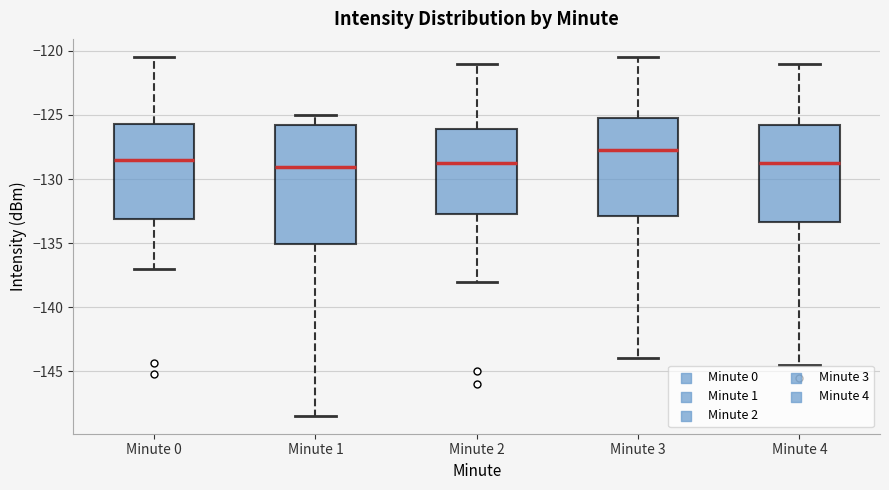

Reading left to right, transcribe this box plot: for each box, give where its median line is, the range the box spans, and where its two whiskers end, as read against the y-axis. The values are not printed on the chart, so give them approximately, as read against the axis.

Minute 0: median -128.5, box -133.0 to -125.5, whiskers -137.0 to -120.5
Minute 1: median -129.0, box -135.0 to -126.0, whiskers -148.5 to -125.0
Minute 2: median -128.5, box -132.5 to -126.0, whiskers -138.0 to -121.0
Minute 3: median -127.5, box -133.0 to -125.0, whiskers -144.0 to -120.5
Minute 4: median -128.5, box -133.5 to -125.5, whiskers -144.5 to -121.0